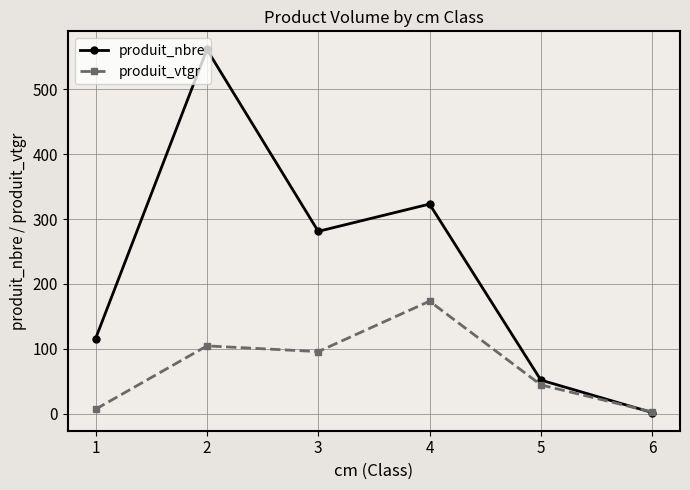

Which category has the highest value in the produit_vtgr series?

4